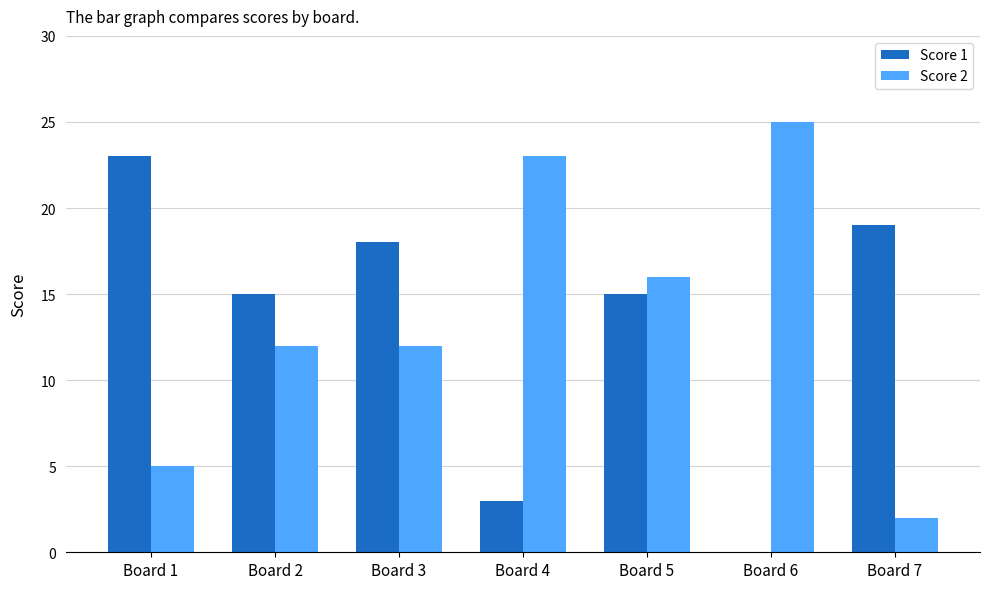

Are the bars grouped side by side (vs. stacked)?

Yes